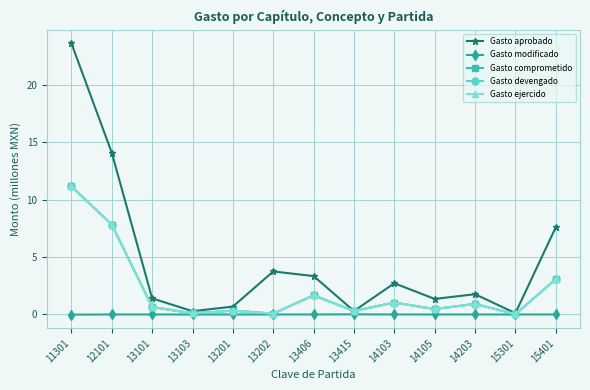

Is this an area chart (filled region under the line)?

No